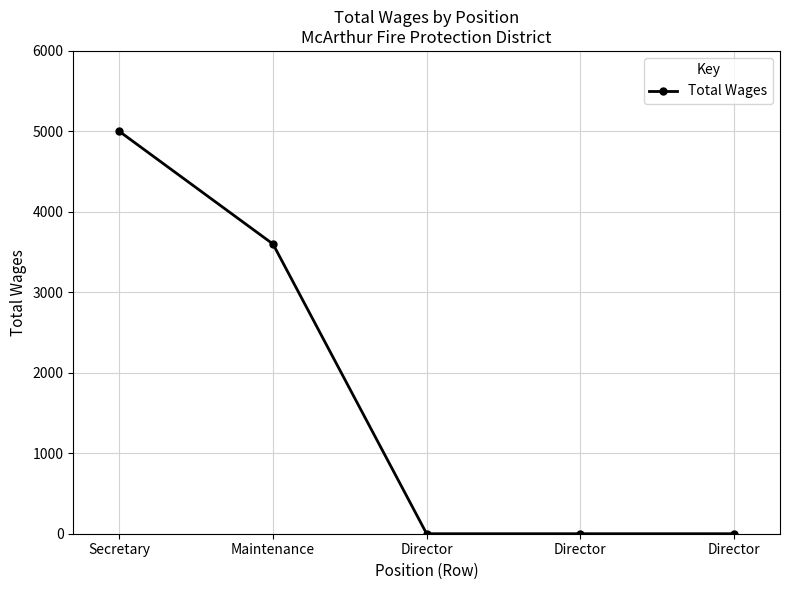

Where is the data nearest to the value 2500?

Maintenance